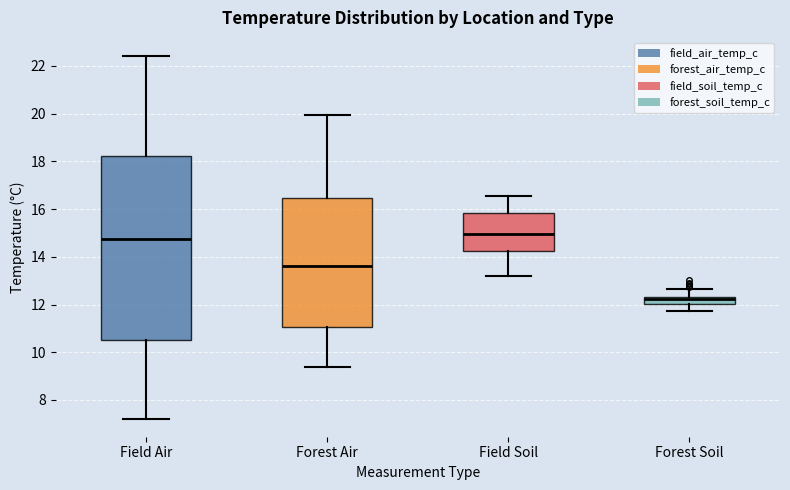

Which box is the tallest, from its lower edge to its upper edge?

Field Air